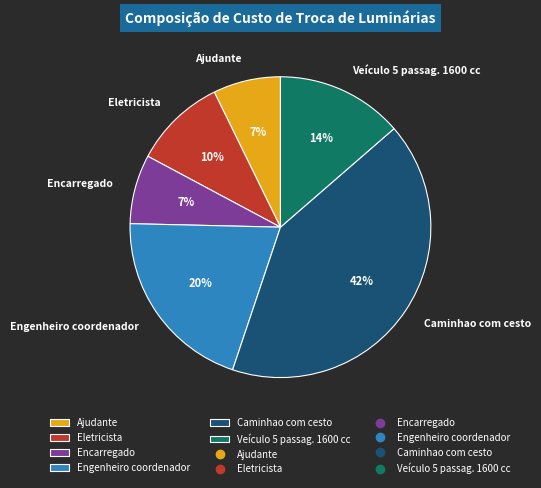

Does Caminhao com cesto account for over 50% of the chart?

No